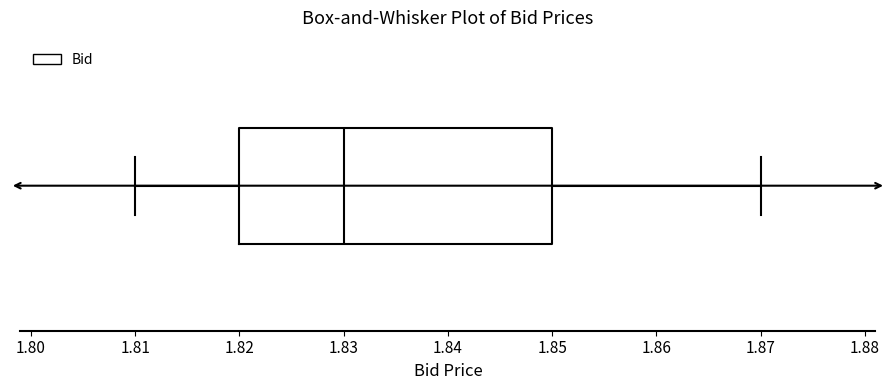

Where is the left edge of the box on the x-axis? The values are not printed on the chart, so give them approximately, as read against the axis.

1.82